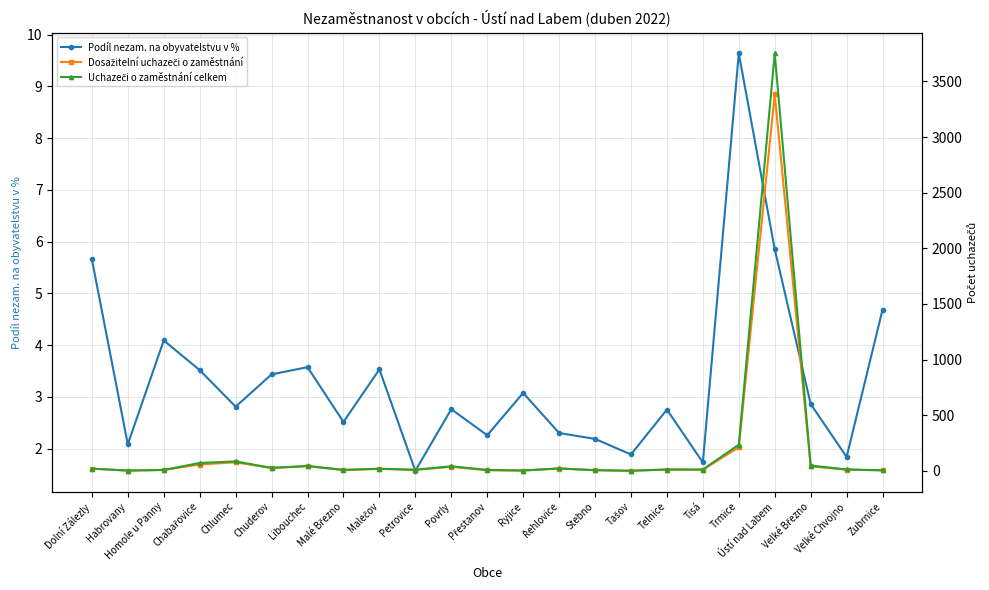

Which has a higher value, Velké Březno or Dolní Zálezly?

Dolní Zálezly